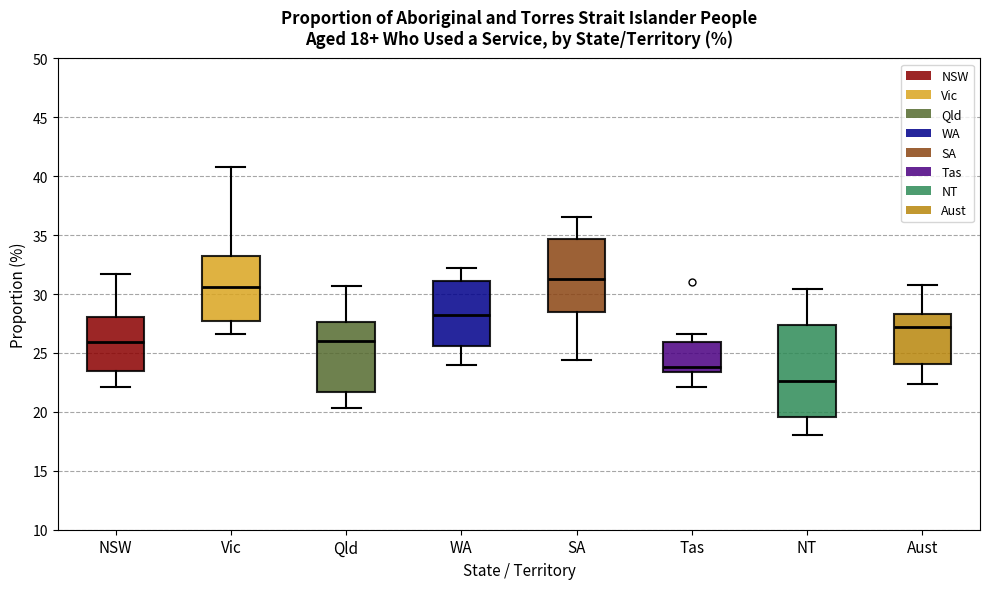

Which box has the highest median line?

SA